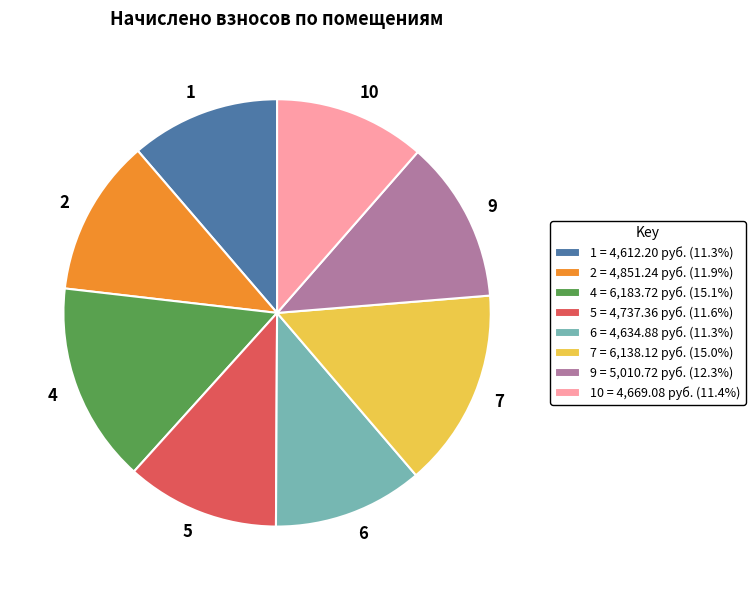

Which has a higher value, 9 or 6?

9